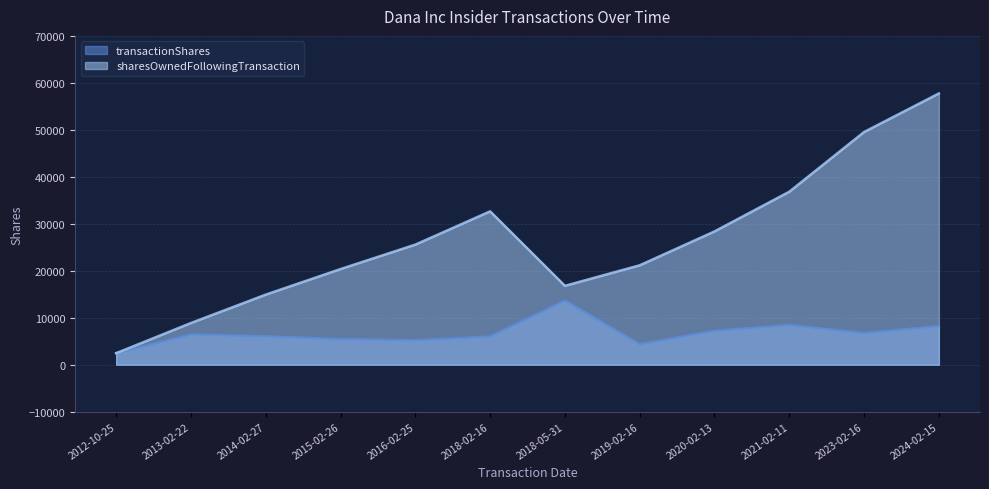

How many data points in sharesOwnedFollowingTransaction are above 25568?

5